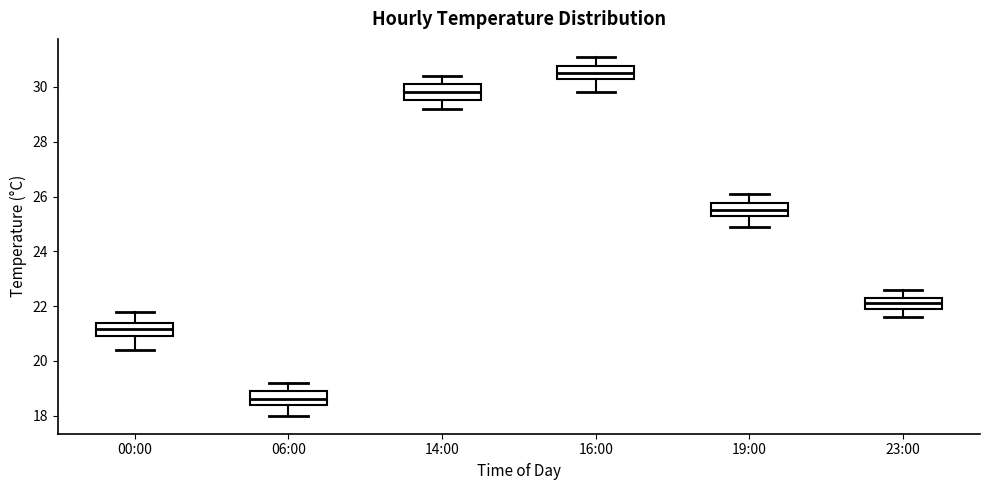

Which box's median line is the highest?

16:00